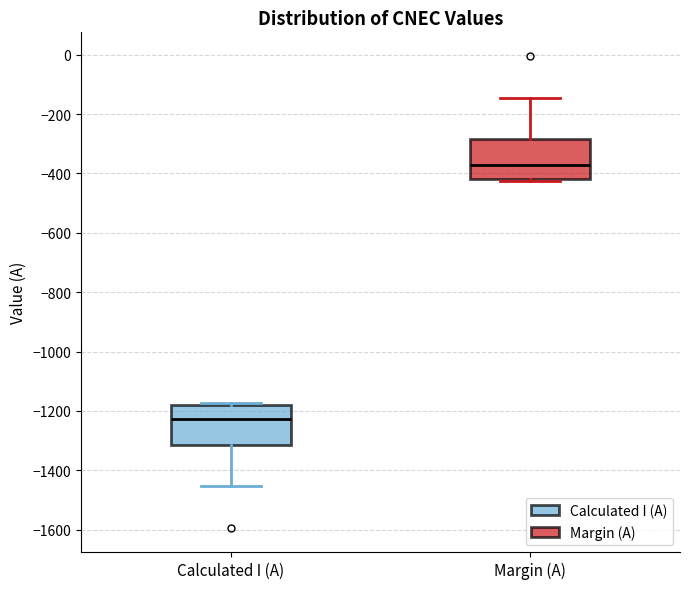

Which box's median line is the highest?

Margin (A)